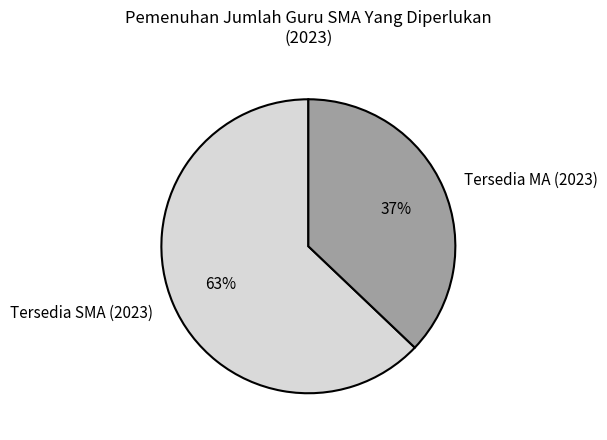

To the nearest percent, what is the difference between the largest and smallest slice percentages?

26%